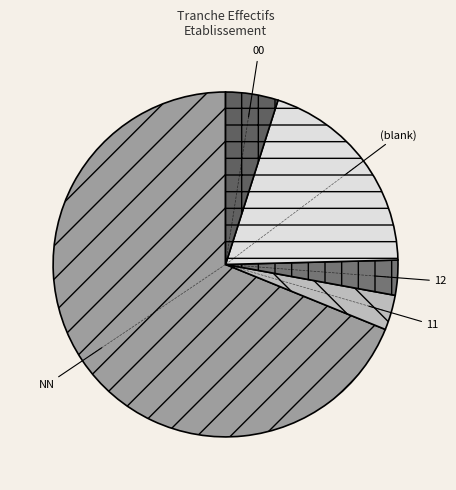

True or false: NN accounts for 69% of the total.

True